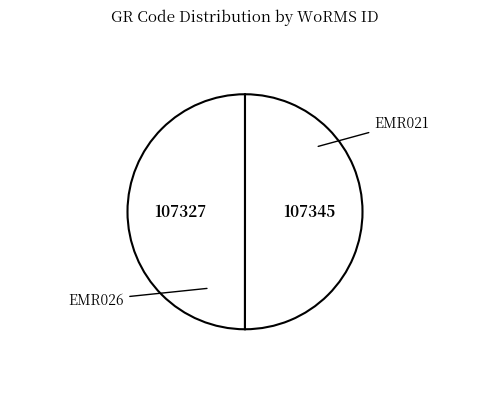

Count the number of slices in the pie.

2